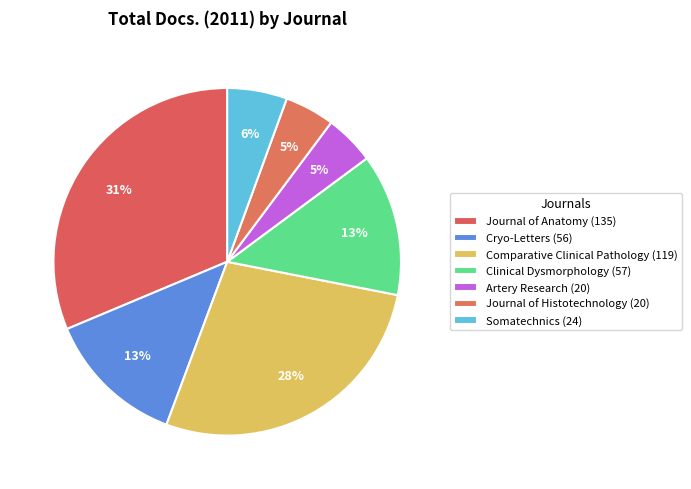

How many slices are in this pie chart?

7